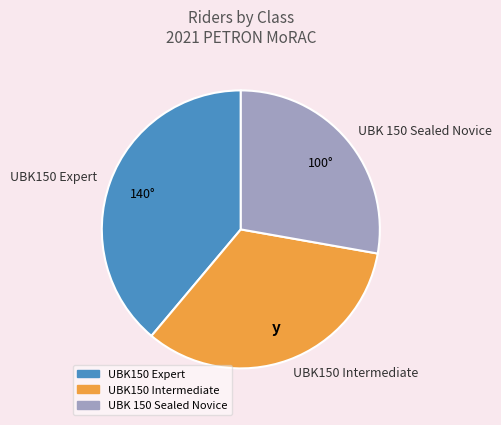

Rank the categories by value from lowest to highest.

UBK 150 Sealed Novice, UBK150 Intermediate, UBK150 Expert